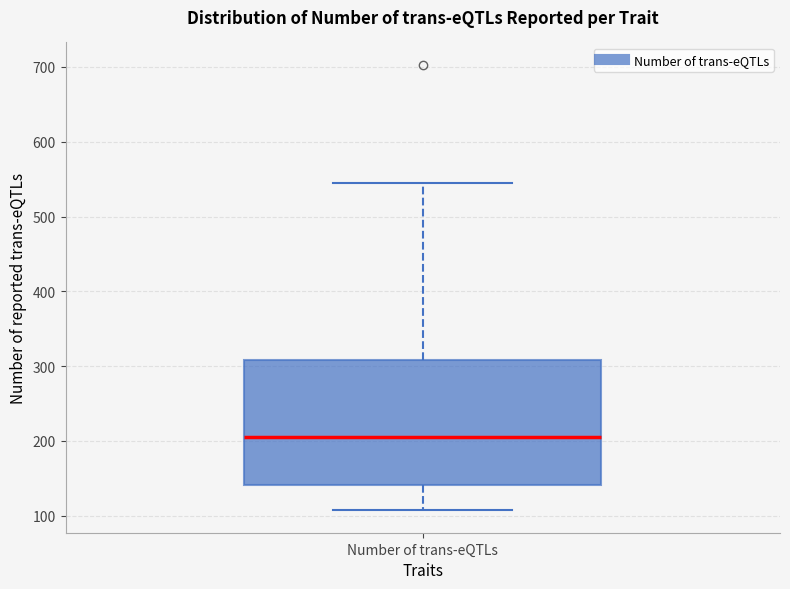

Transcribe this box plot: give where the median line is, the range the box spans, and where the two whiskers end, as read against the y-axis. The values are not printed on the chart, so give them approximately, as read against the axis.

median 210, box 140 to 310, whiskers 110 to 550